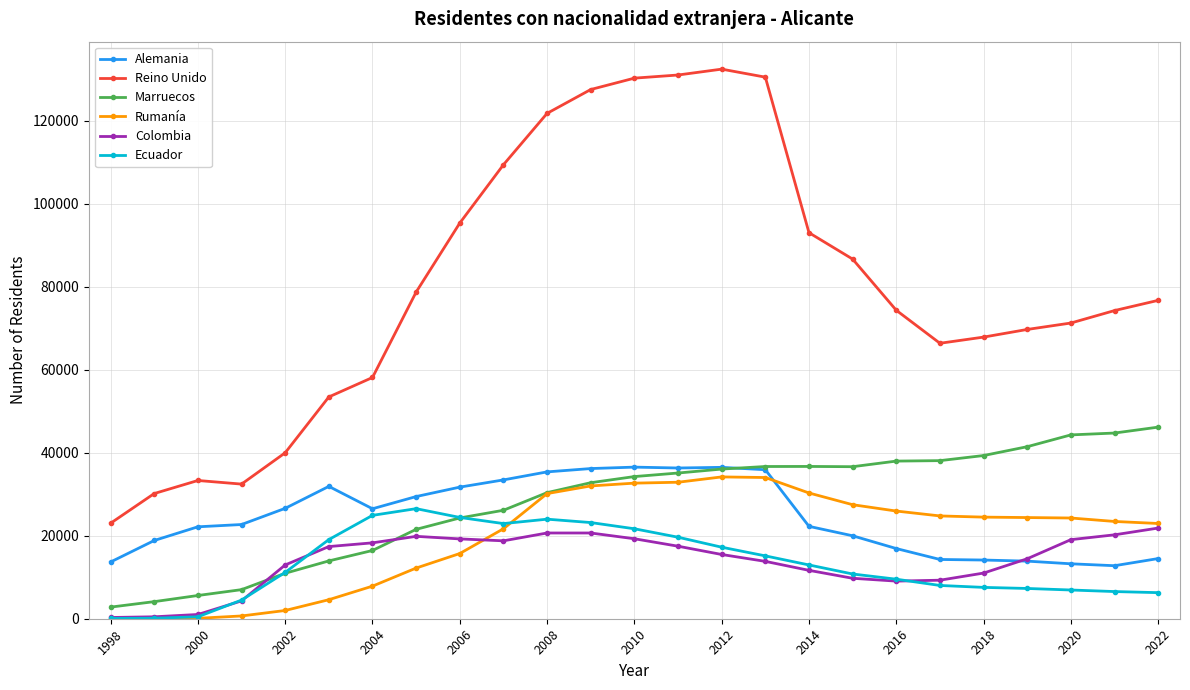

Which series has the largest total across all categories?

Reino Unido